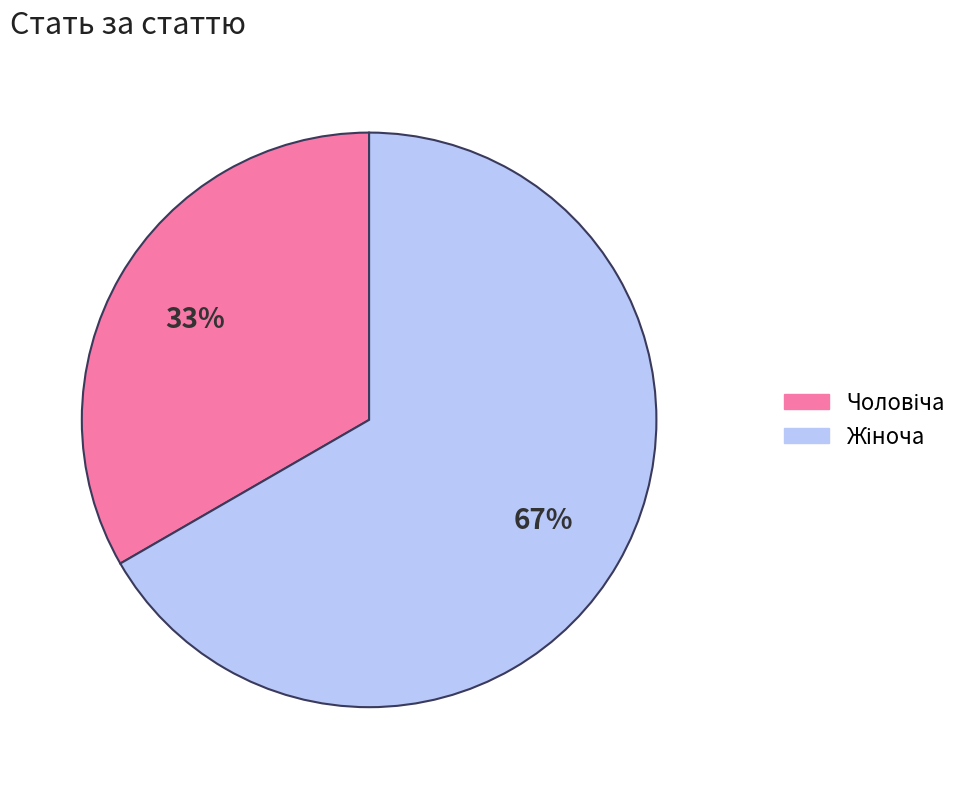

Is there a majority slice in this chart?

Yes